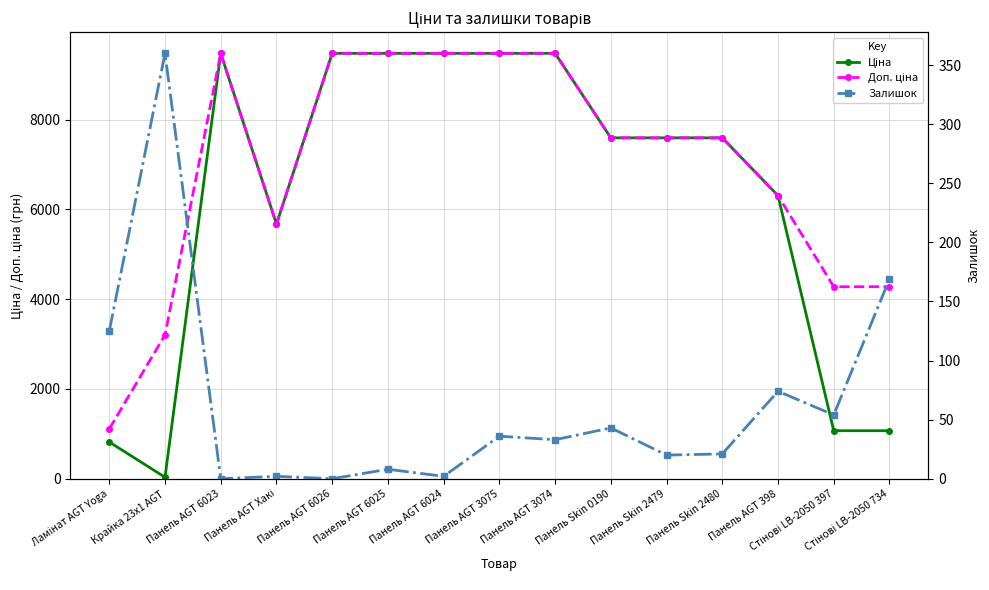

Between Панель AGT 6023 and Панель AGT Хакі, which is larger?

Панель AGT 6023